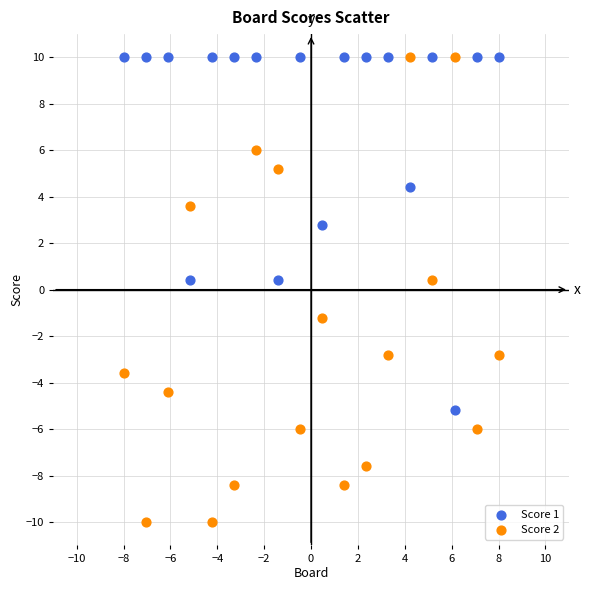

Which series has the widest spread of Y values?

Score 2